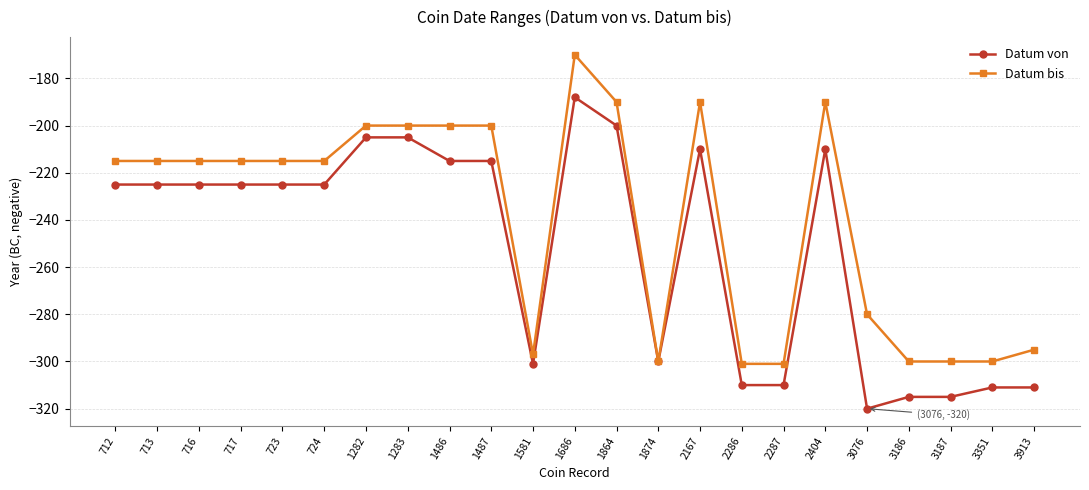

What is the difference between the highest and lowest values at 3913?

16